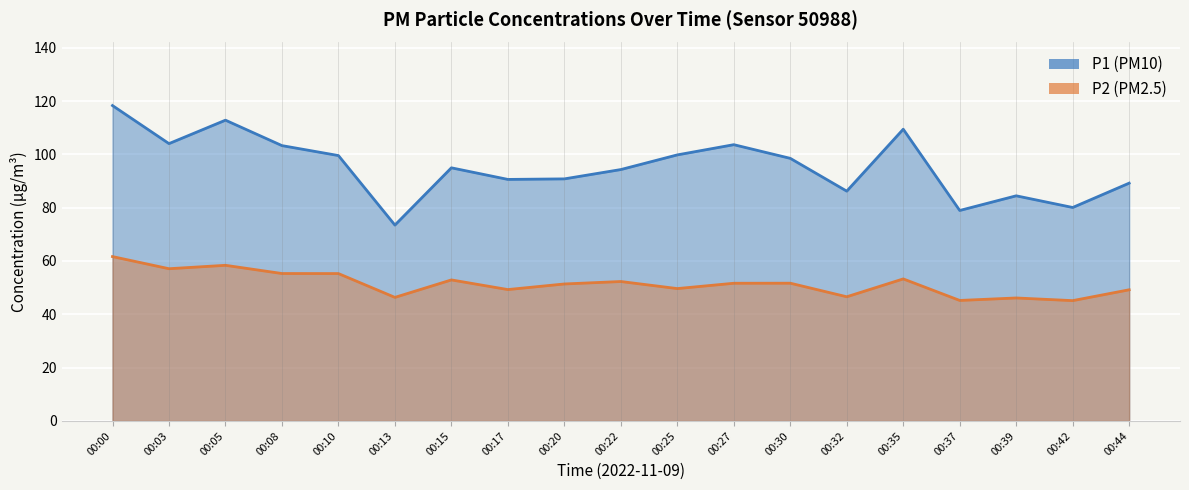

What is the difference between the maximum and minimum values in the P1 series?

44.8